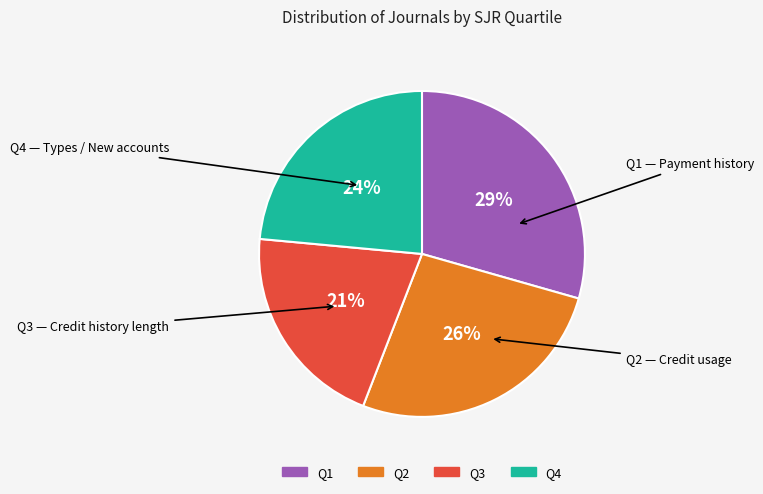

To the nearest percent, what is the average slice percentage?

25%